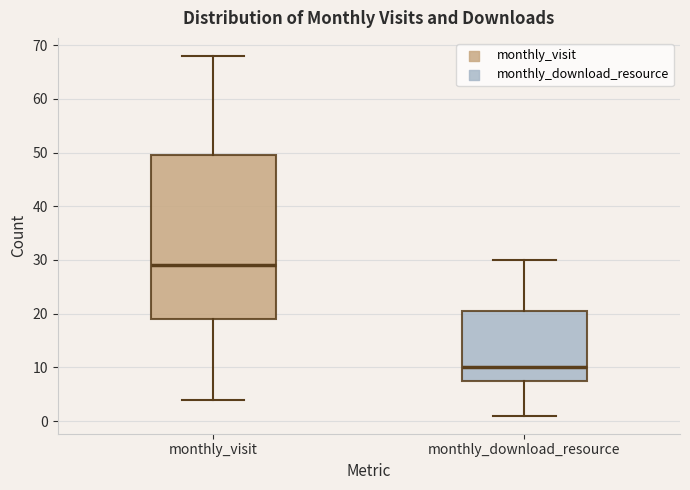

Which box's median line is the lowest?

monthly_download_resource